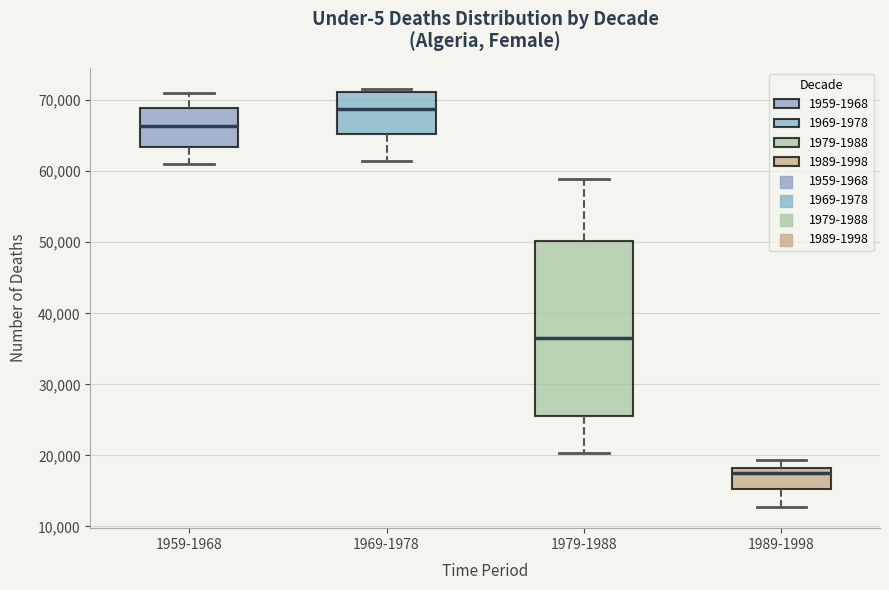

Reading left to right, transcribe this box plot: for each box, give where its median line is, the range the box spans, and where its two whiskers end, as read against the y-axis. The values are not printed on the chart, so give them approximately, as read against the axis.

1959-1968: median 66000, box 63000 to 69000, whiskers 61000 to 71000
1969-1978: median 69000, box 65000 to 71000, whiskers 62000 to 72000
1979-1988: median 36000, box 26000 to 50000, whiskers 20000 to 59000
1989-1998: median 18000 (just below the box's upper edge), box 15000 to 18000, whiskers 13000 to 19000